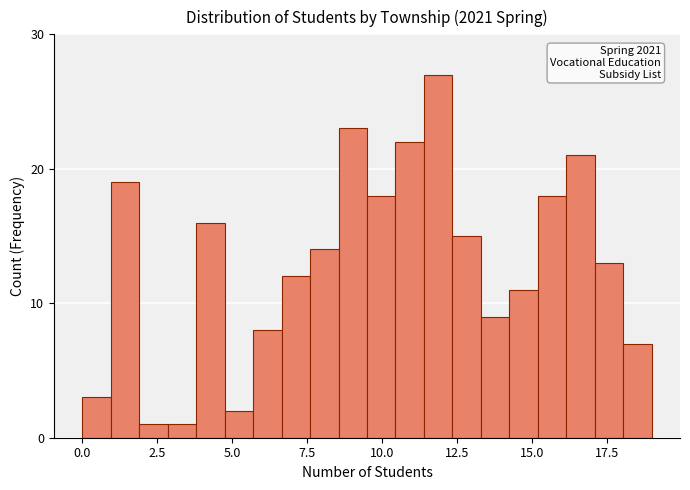

Read against the x-axis, roughly where is the centre of the tallest bar?

12.0